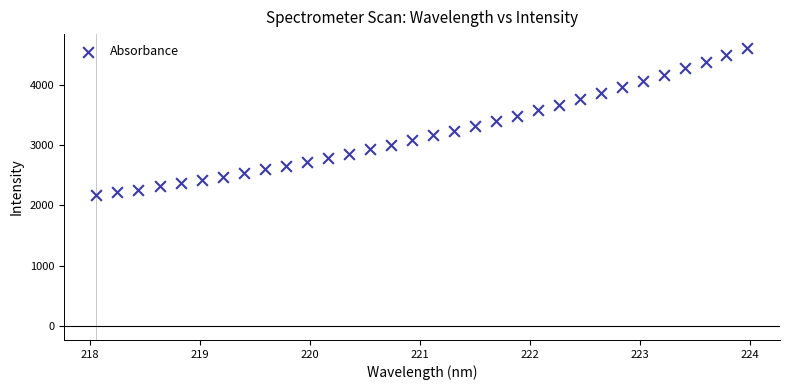

What is the range of Y values (max minus min)?

2441.7